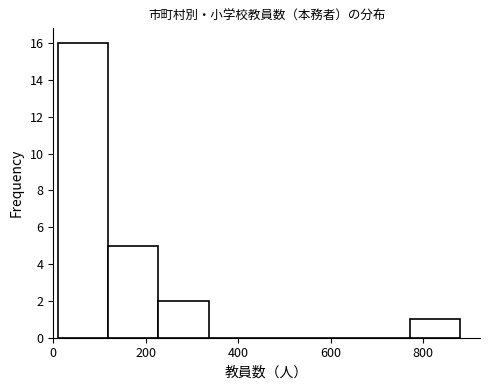

How tall is the bar that spans 20 to 120 on the x-axis? Neither the bar edges nor the heights are printed on the chart, so give them approximately, as read against the axes.

16